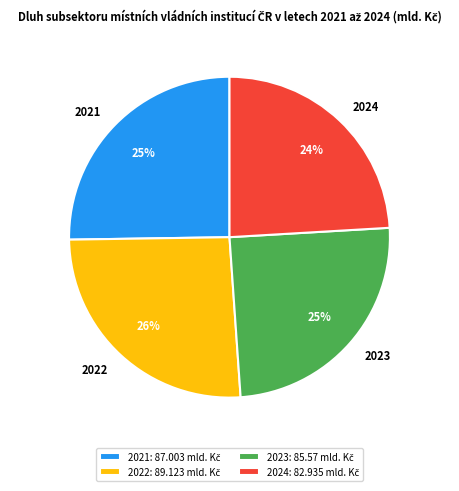

What percentage is the 2023 slice, to the nearest percent?

25%